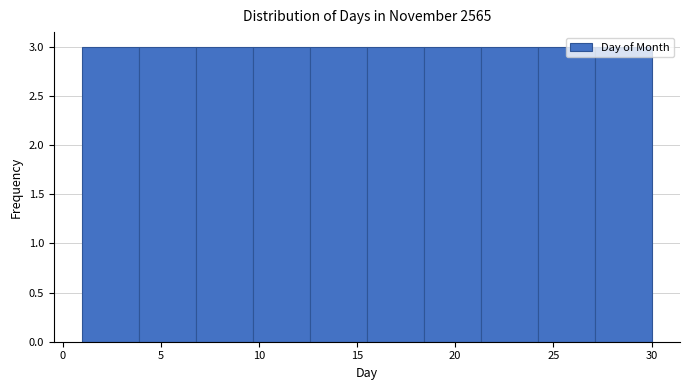

Reading left to right, transcribe this chart: for each bar, give the range it covers on the x-axis and its height. Neither the bar edges nor the heights are printed on the chart, so give them approximately, as read against the axes.

1.0 to 3.9: 3
3.9 to 6.8: 3
6.8 to 9.7: 3
9.7 to 12.6: 3
12.6 to 15.5: 3
15.5 to 18.4: 3
18.4 to 21.3: 3
21.3 to 24.2: 3
24.2 to 27.1: 3
27.1 to 30.0: 3